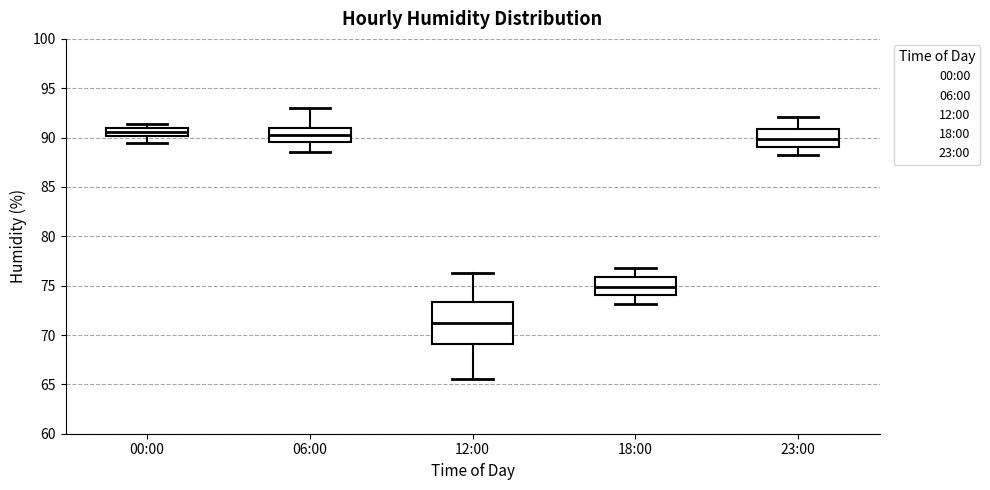

Where does the lower whisker of the box for 06:00 end on the y-axis? The values are not printed on the chart, so give them approximately, as read against the axis.

88.5